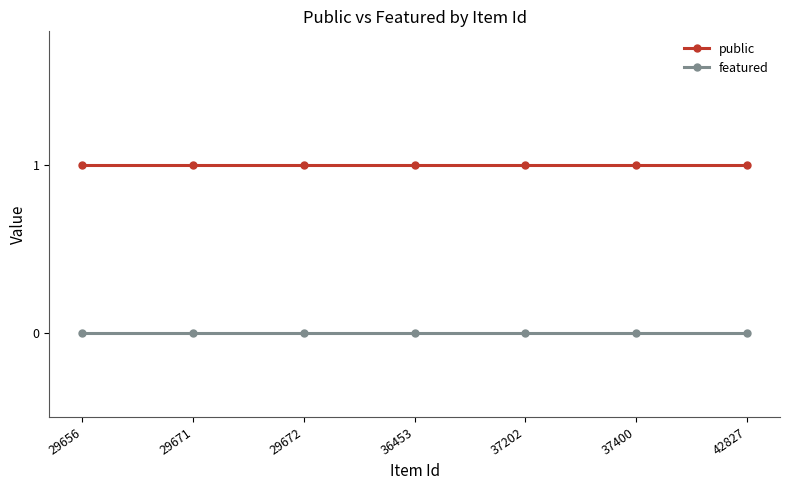

Reading left to right, list all the values displayed in this chart.

public: 1	1	1	1	1	1	1
featured: 0	0	0	0	0	0	0